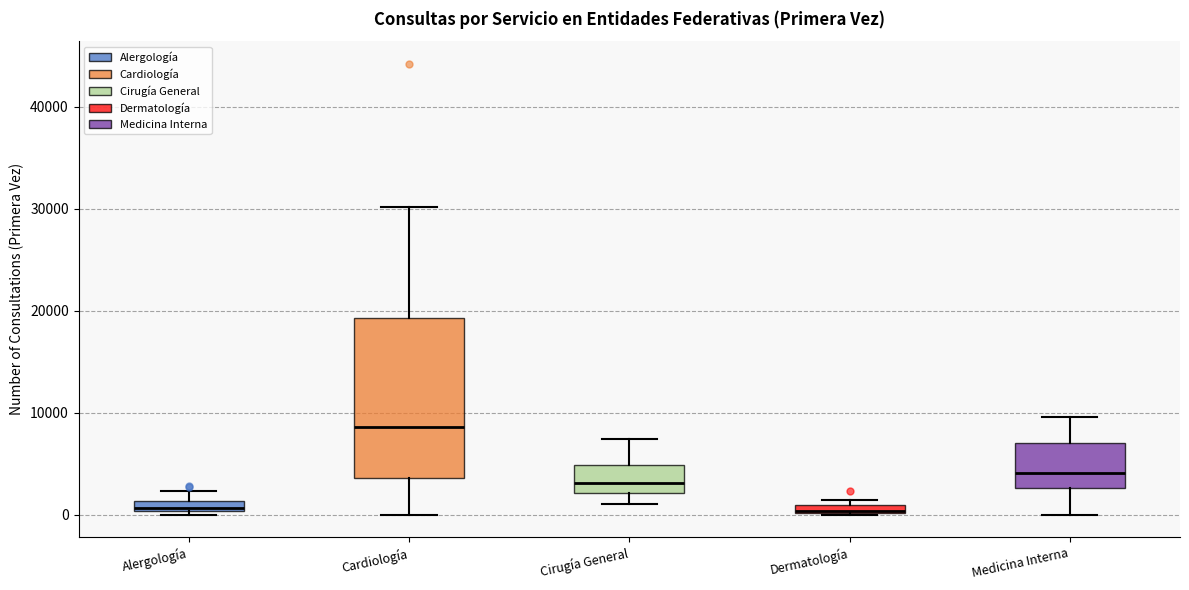

Which box is the tallest, from its lower edge to its upper edge?

Cardiología